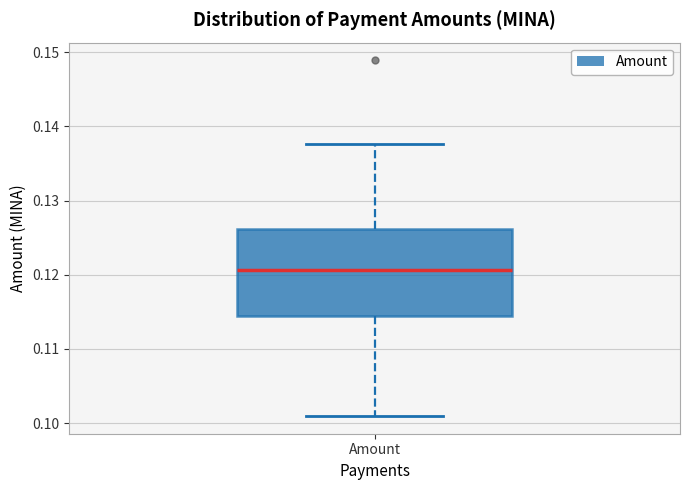

Read this box plot against the y-axis: the position of the median line, the range covered by the box, and the ends of both whiskers. The values are not printed on the chart, so give them approximately, as read against the axis.

median 0.121, box 0.114 to 0.126, whiskers 0.101 to 0.138